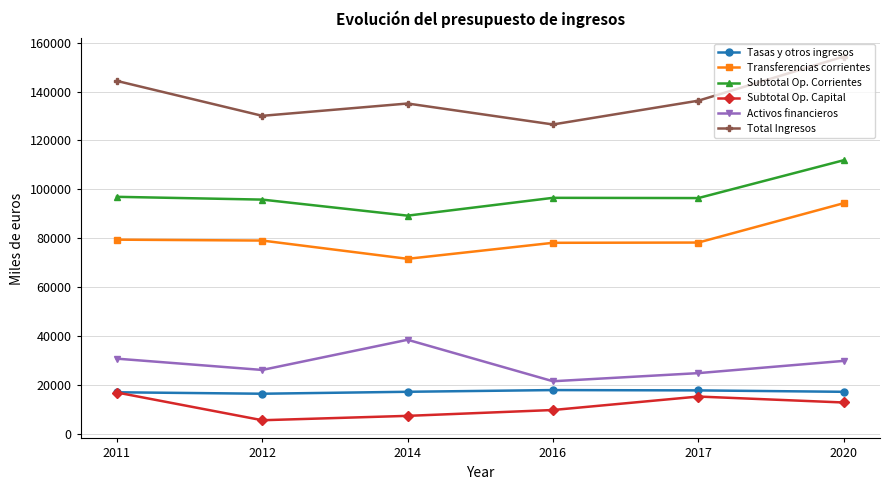

What is the difference between the highest and lowest values at 2016?

116916